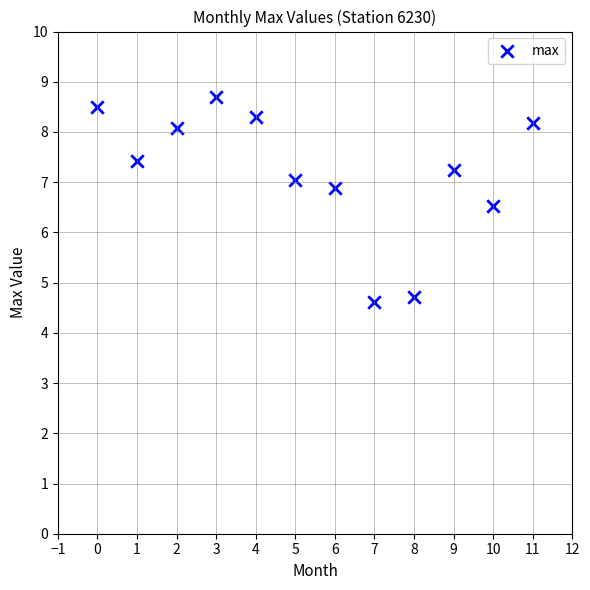

What Y value in the scatter plot is closest to 6?

6.5